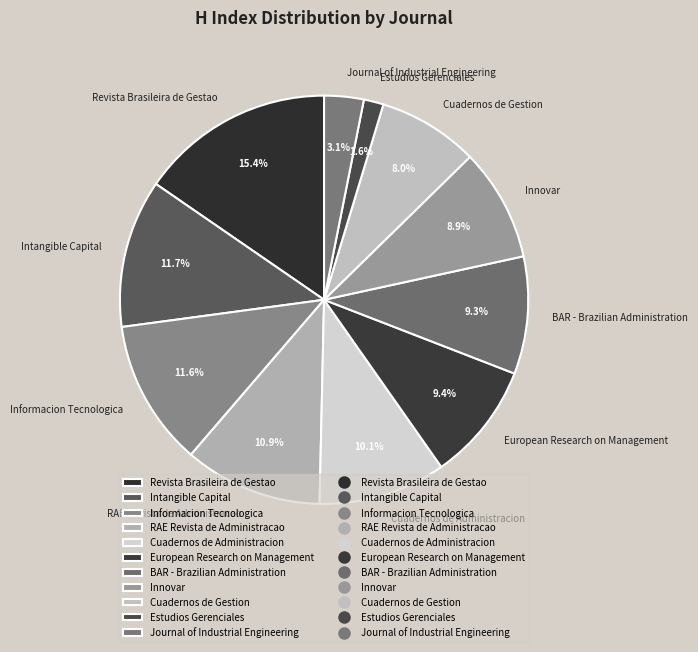

Between Informacion Tecnologica and European Research on Management, which is larger?

Informacion Tecnologica